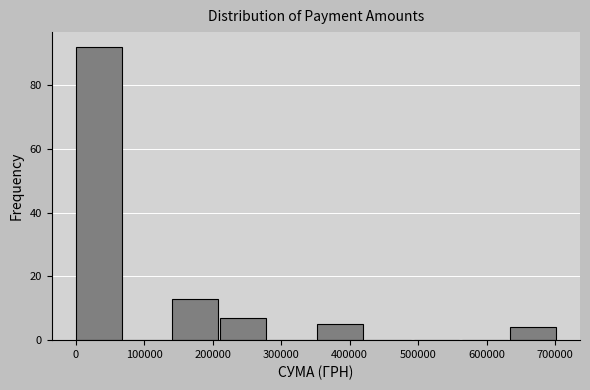

Reading left to right, transcribe this chart: for each bar, give the range it covers on the x-axis and its height. Neither the bar edges nor the heights are printed on the chart, so give them approximately, as read against the axes.

0 to 70000: 92
70000 to 140000: 0
140000 to 210000: 14
210000 to 280000: 8
280000 to 350000: 0
350000 to 420000: 6
420000 to 490000: 0
490000 to 560000: 0
560000 to 630000: 0
630000 to 700000: 4